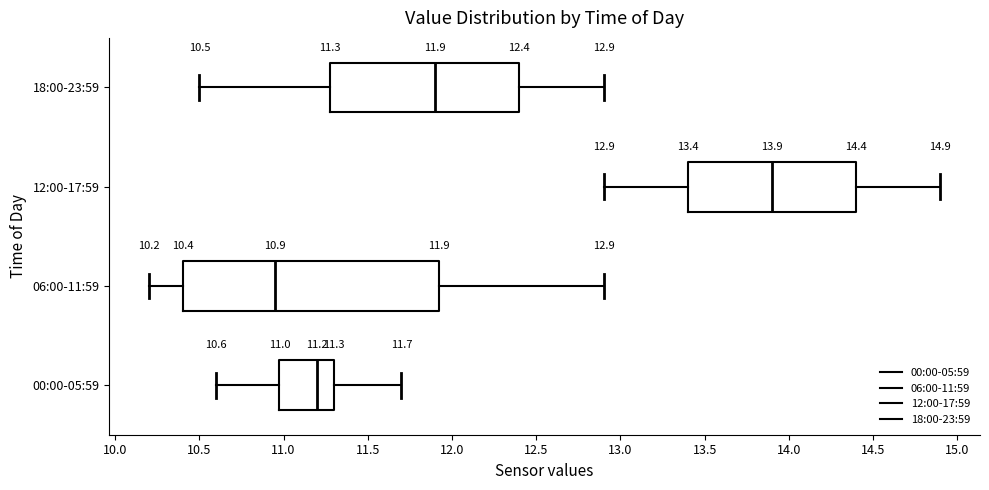

Which box is the widest, from its left edge to its right edge?

06:00-11:59